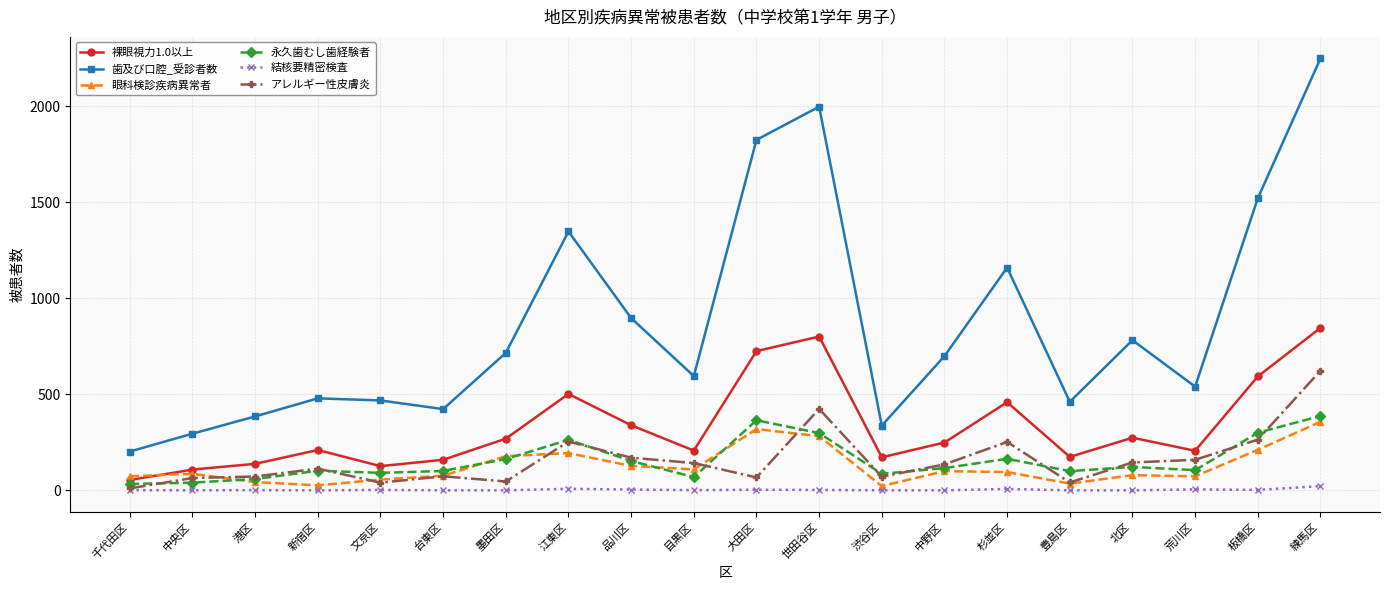

What position from the right is 中央区?

19